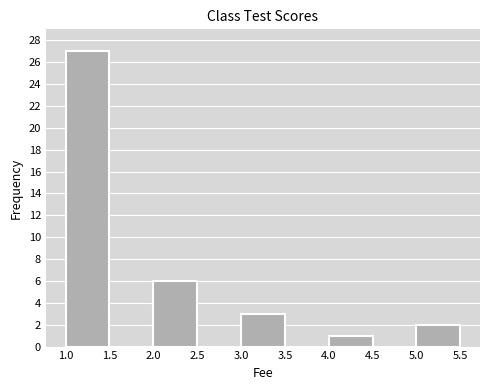

Reading left to right, transcribe this chart: for each bar, give the range it covers on the x-axis and its height. The values are not printed on the chart, so give them approximately, as read against the axis.

1.0 to 1.5: 27
1.5 to 2.0: 0
2.0 to 2.5: 6
2.5 to 3.0: 0
3.0 to 3.5: 3
3.5 to 4.0: 0
4.0 to 4.5: 1
4.5 to 5.0: 0
5.0 to 5.5: 2